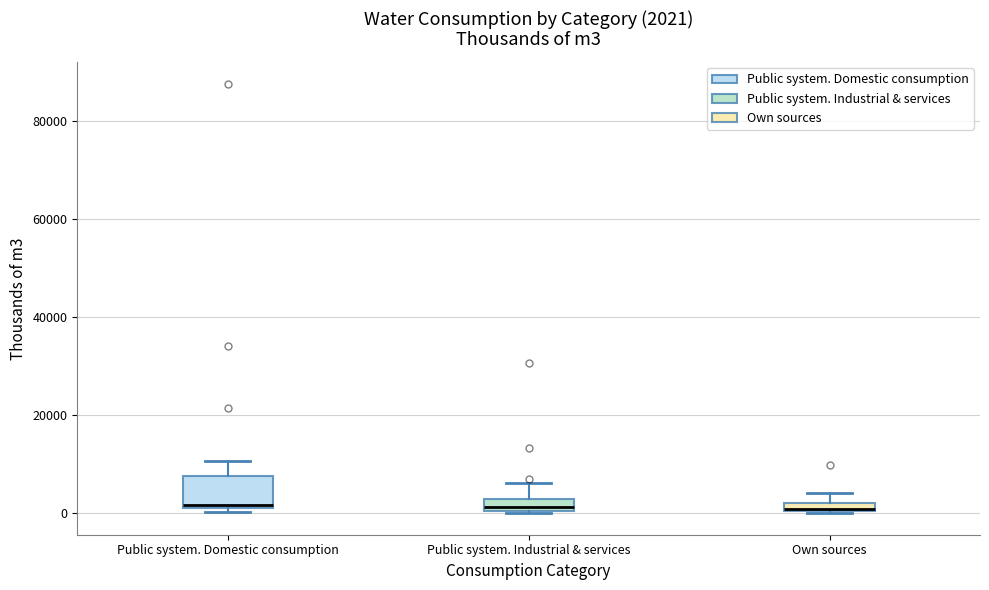

Comparing the boxes themselves (not the whiskers), which one is the tallest?

Public system. Domestic consumption